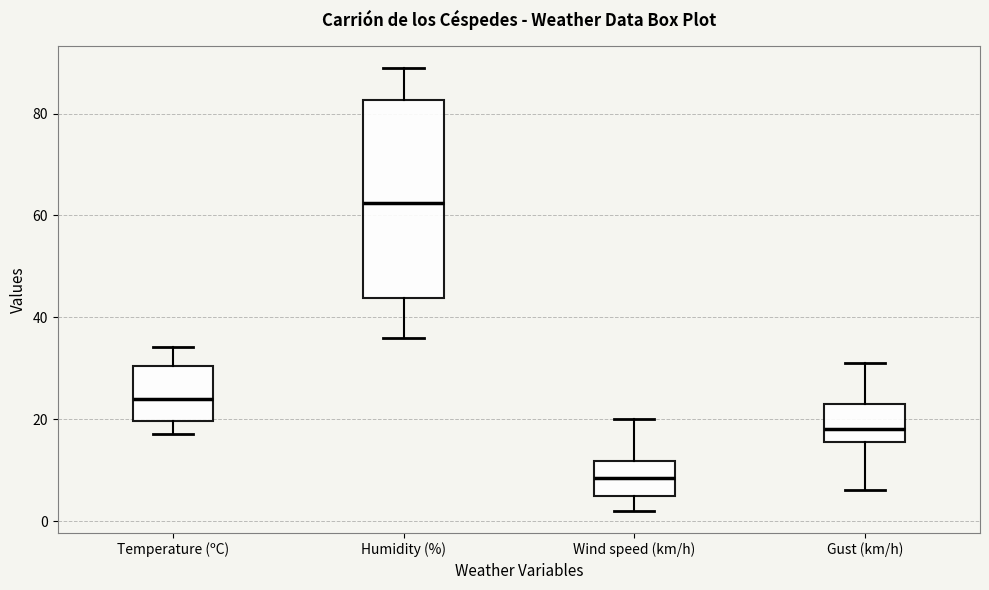

Which box has the highest median line?

Humidity (%)